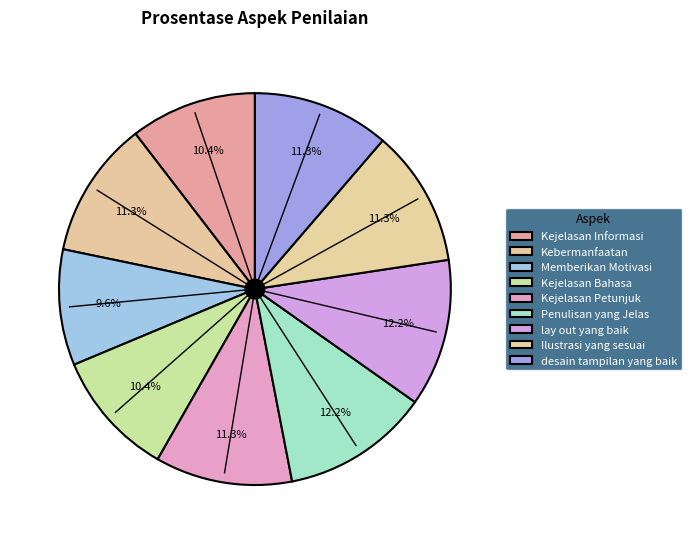

The Penulisan yang Jelas slice represents 12% of the pie. True or false?

True